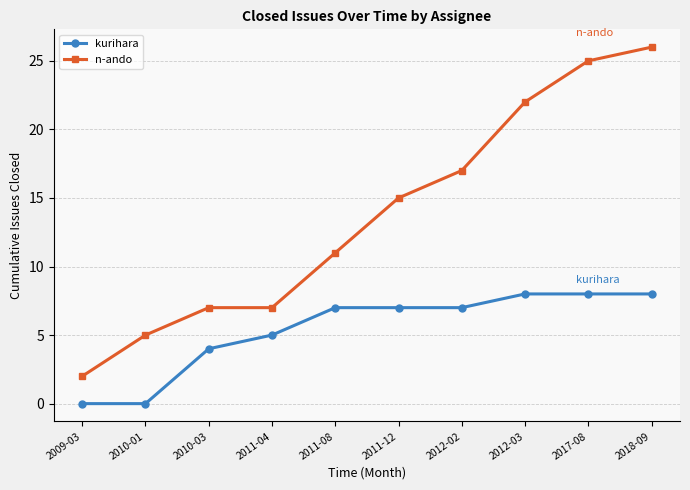

Is the value of kurihara at 2010-03 greater than the value of n-ando at 2017-08?

No